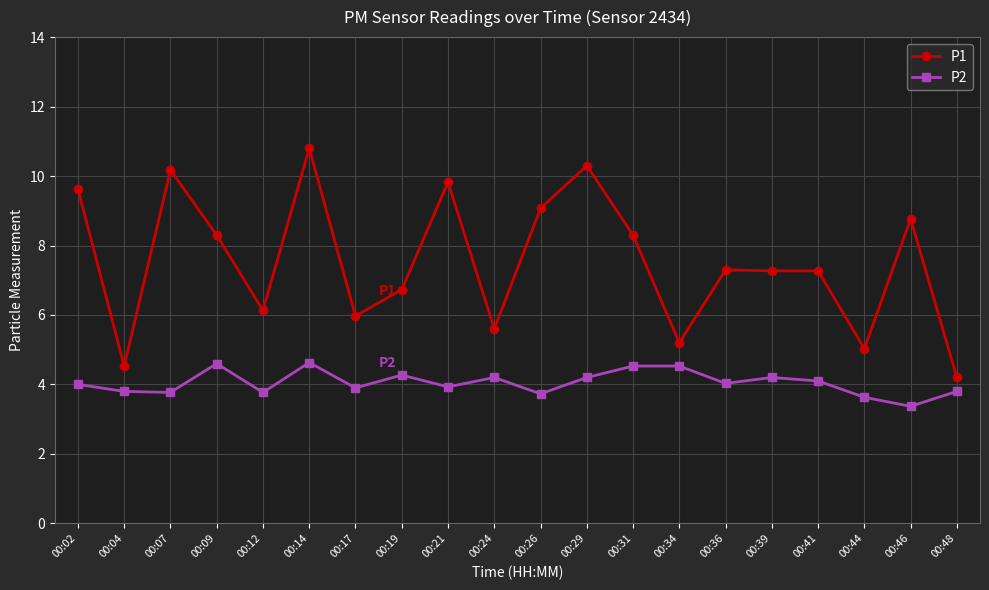

True or false: P1 has more than 1 points higher than both neighbors.

True